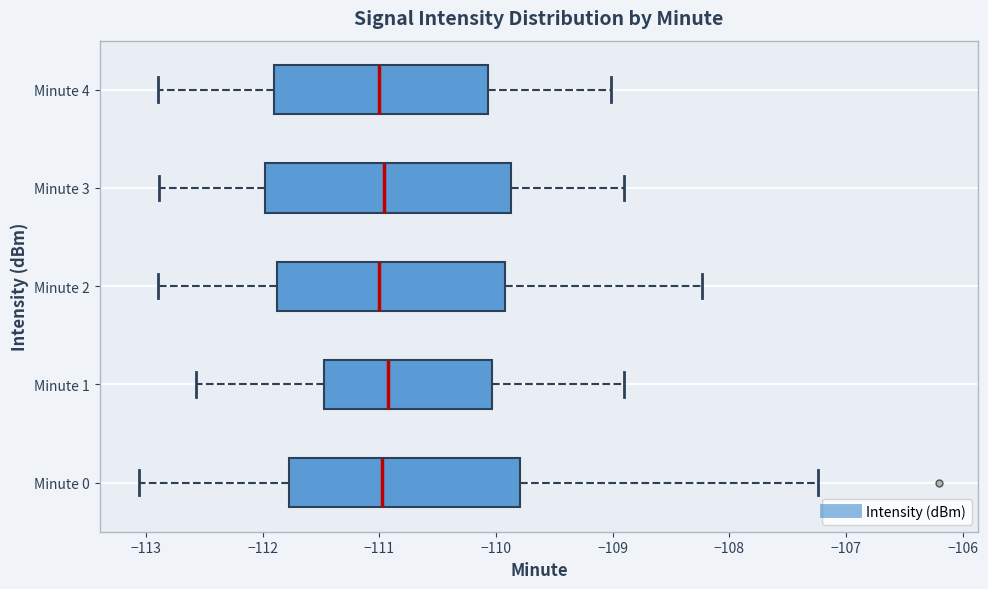

Reading bottom to top, read every box against the x-axis: the position of its median line, the range the box covers, and the ends of its whiskers. The values are not printed on the chart, so give them approximately, as read against the axis.

Minute 0: median -111.0, box -111.8 to -109.8, whiskers -113.1 to -107.2
Minute 1: median -110.9, box -111.5 to -110.0, whiskers -112.6 to -108.9
Minute 2: median -111.0, box -111.9 to -109.9, whiskers -112.9 to -108.2
Minute 3: median -111.0, box -112.0 to -109.9, whiskers -112.9 to -108.9
Minute 4: median -111.0, box -111.9 to -110.1, whiskers -112.9 to -109.0